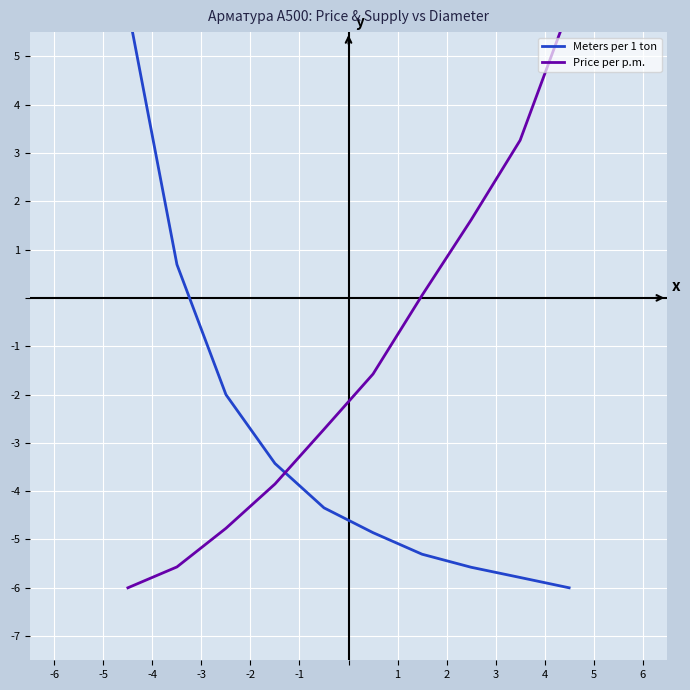

Reading left to right, list all the values displayed in this chart.

Meters per 1 ton: 6.0	0.7	-2.0	-3.4	-4.3	-4.9	-5.3	-5.6	-5.8	-6.0
Price per p.m.: -6.0	-5.6	-4.8	-3.9	-2.7	-1.6	0.1	1.6	3.3	6.0